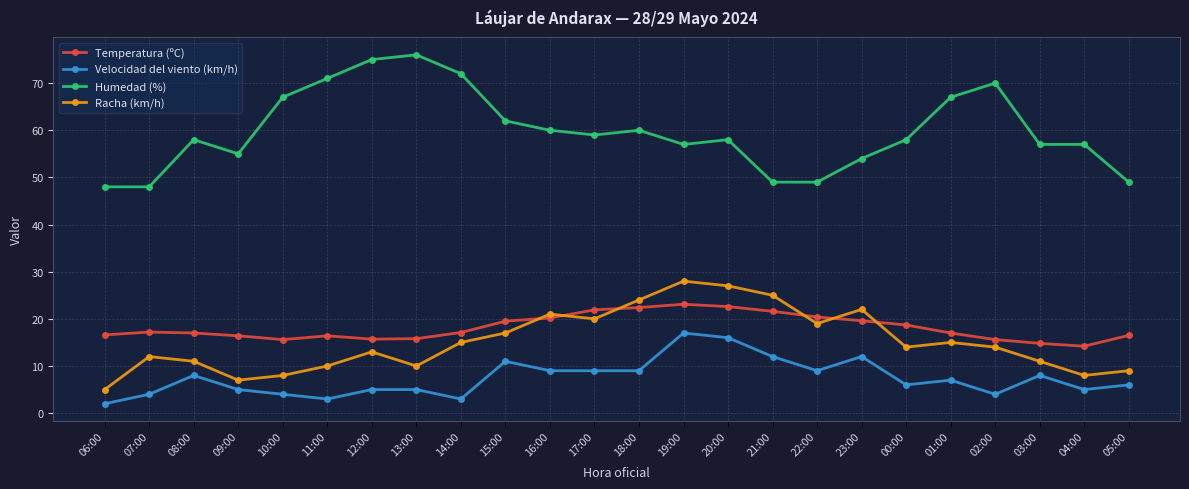

True or false: Humedad (%) and Racha (km/h) intersect in this chart.

False